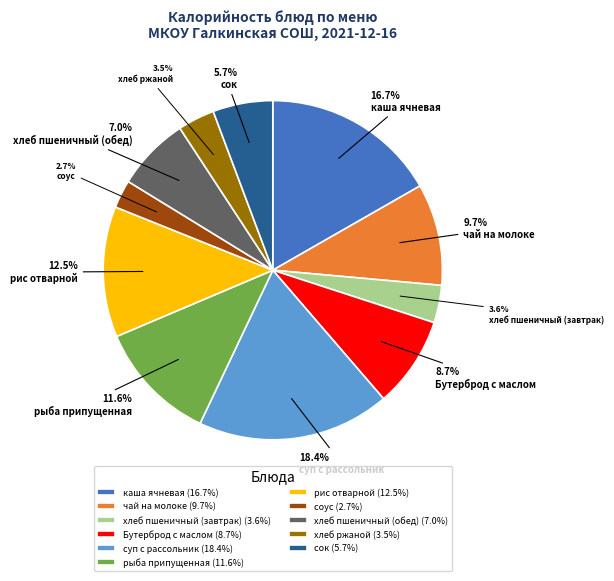

What percentage is the хлеб пшеничный (завтрак) slice, to the nearest percent?

4%